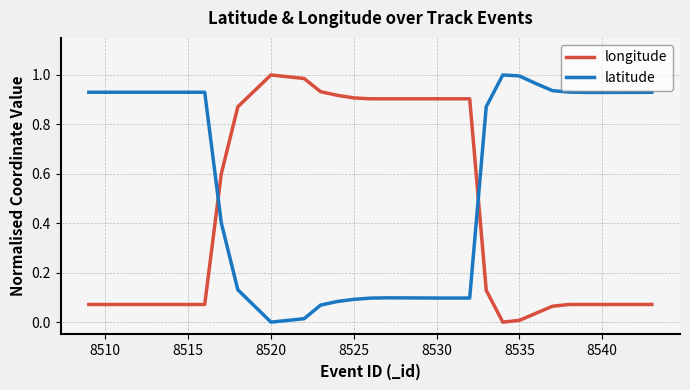

Which series has the largest total across all categories?

latitude